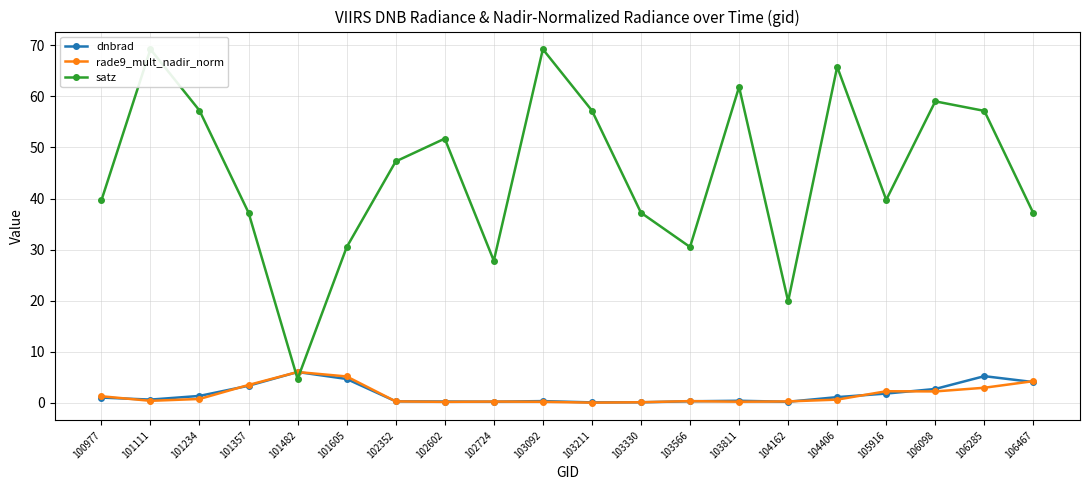

True or false: rade9_mult_nadir_norm has more than 0 interior local peaks.

True